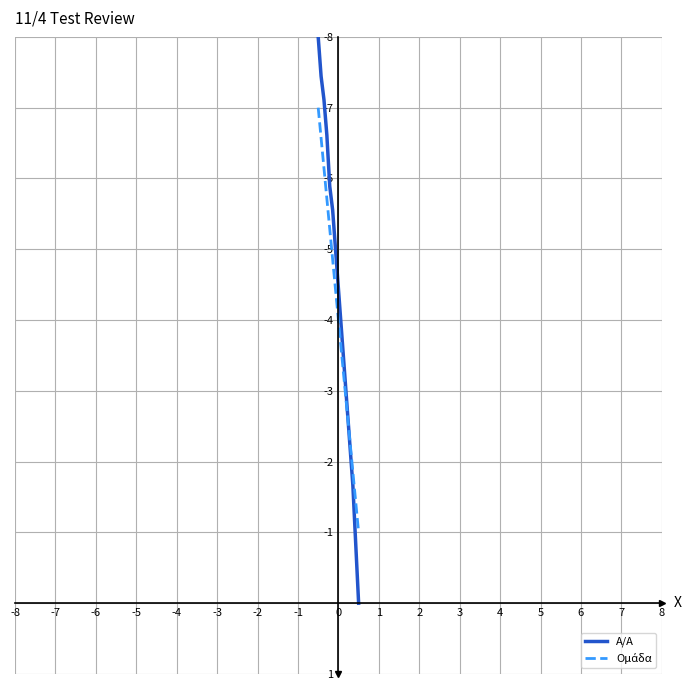

Which series has the widest spread of values?

Α/Α